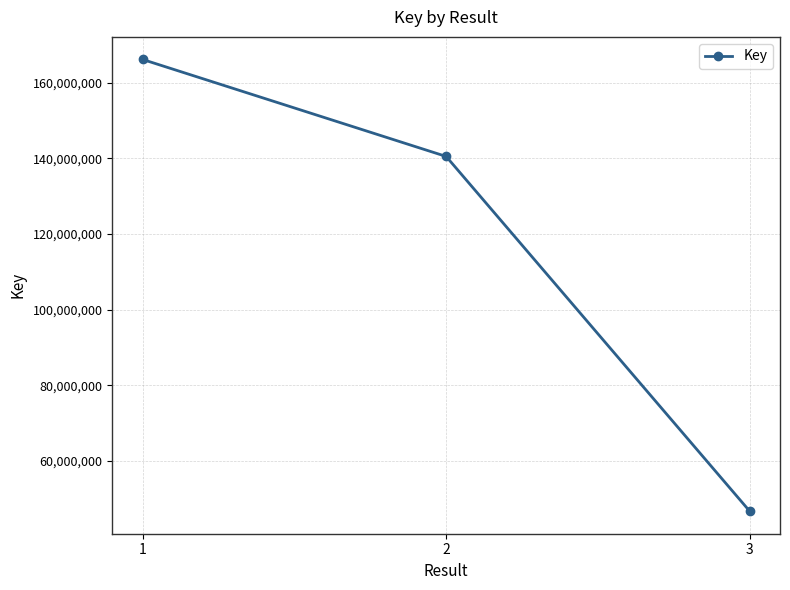

What is the greatest value displayed?

166096869